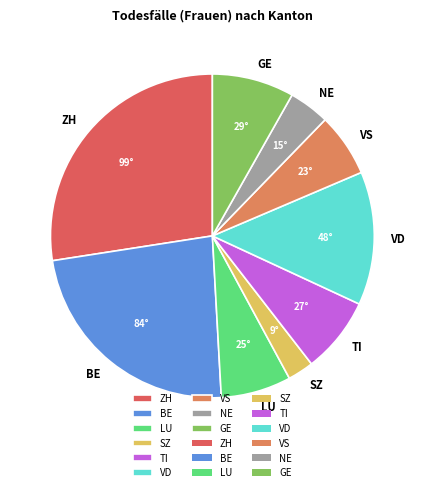

Does BE represent more than half of the total?

No